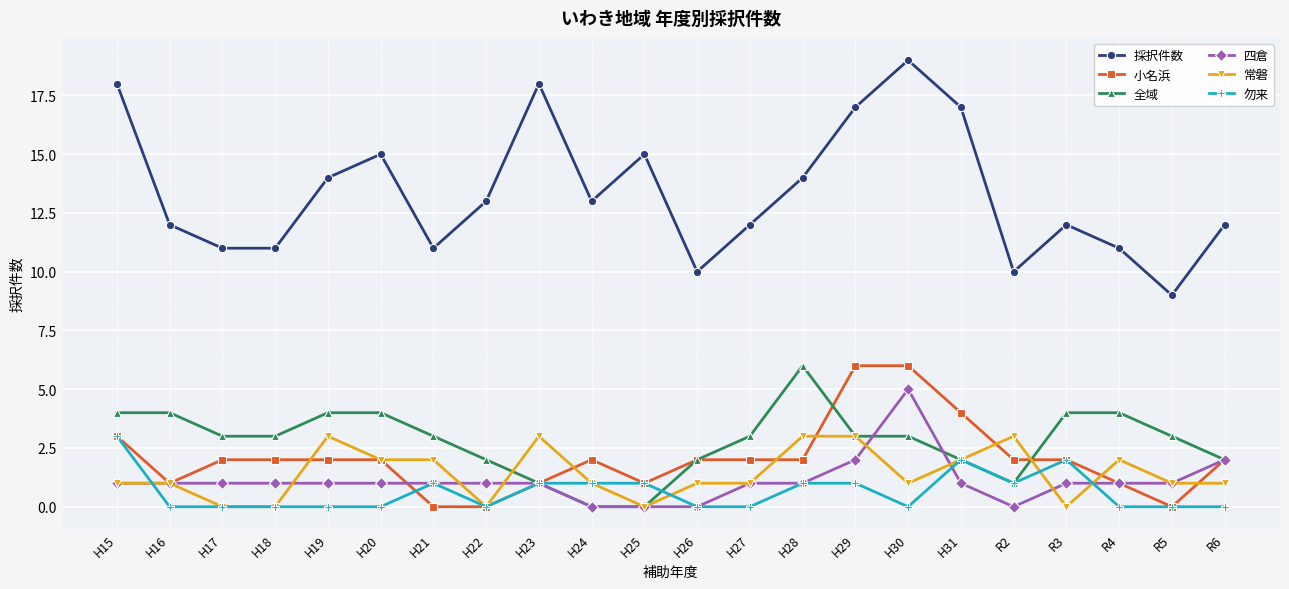

What is the average value of the 採択件数 series?

13